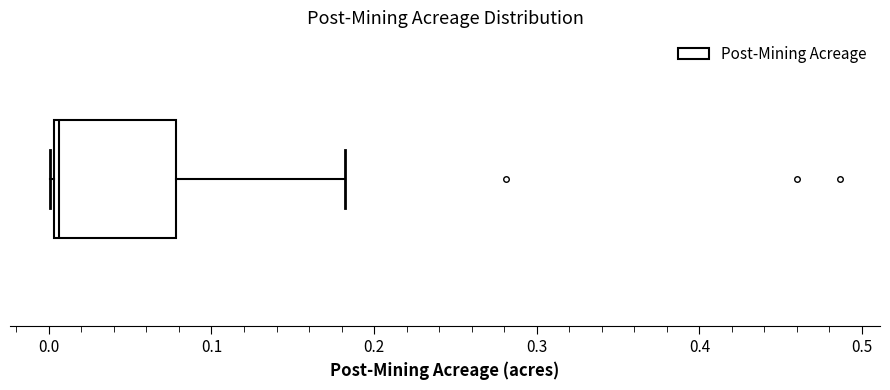

Transcribe this box plot: give where the median line is, the range the box spans, and where the two whiskers end, as read against the x-axis. The values are not printed on the chart, so give them approximately, as read against the axis.

median 0.01, box 0.00 to 0.08, whiskers 0.00 to 0.18